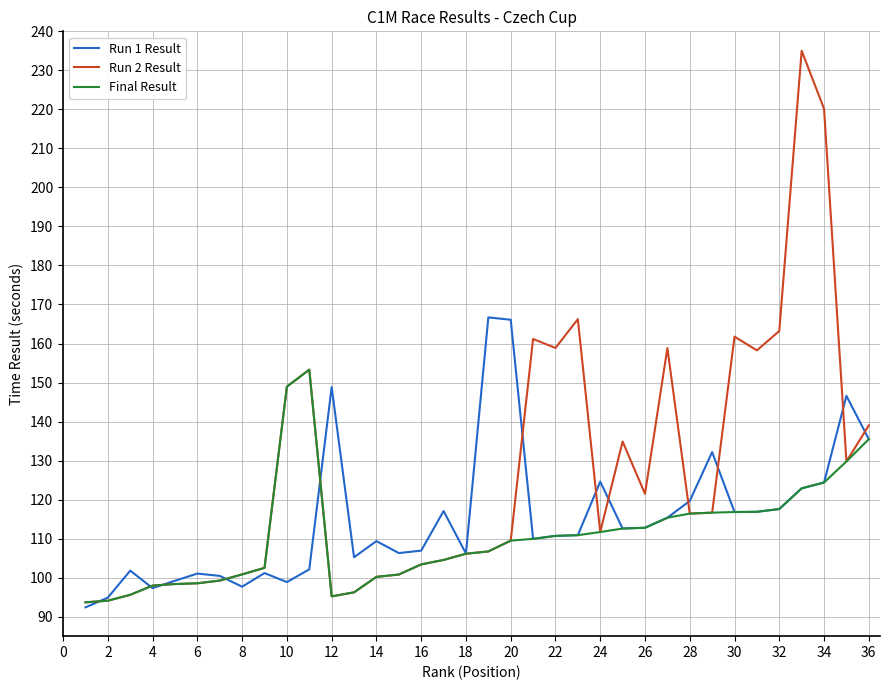

True or false: Run 2 Result has more than 1 points higher than both neighbors.

True